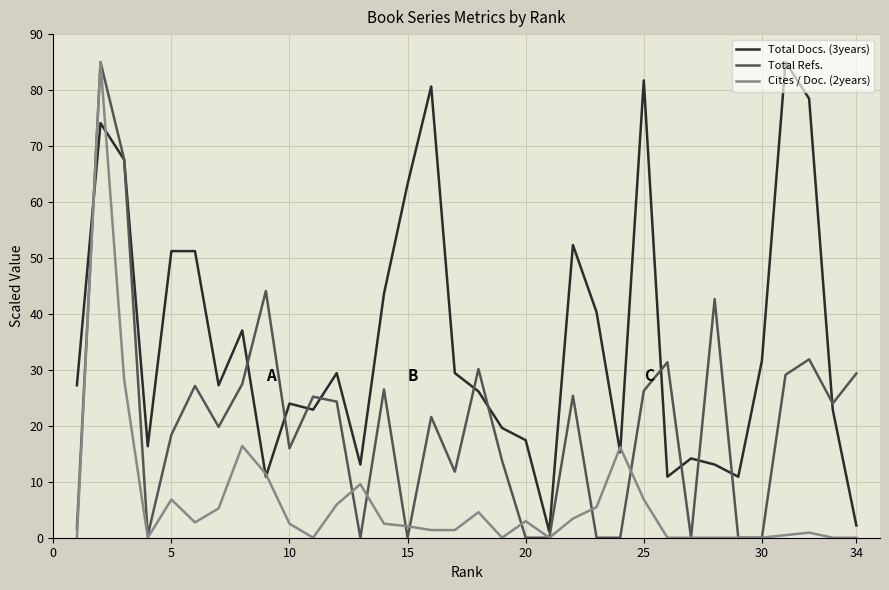

List the series in order of their overall mean, highest first.

Total Docs. (3years), Total Refs., Cites / Doc. (2years)